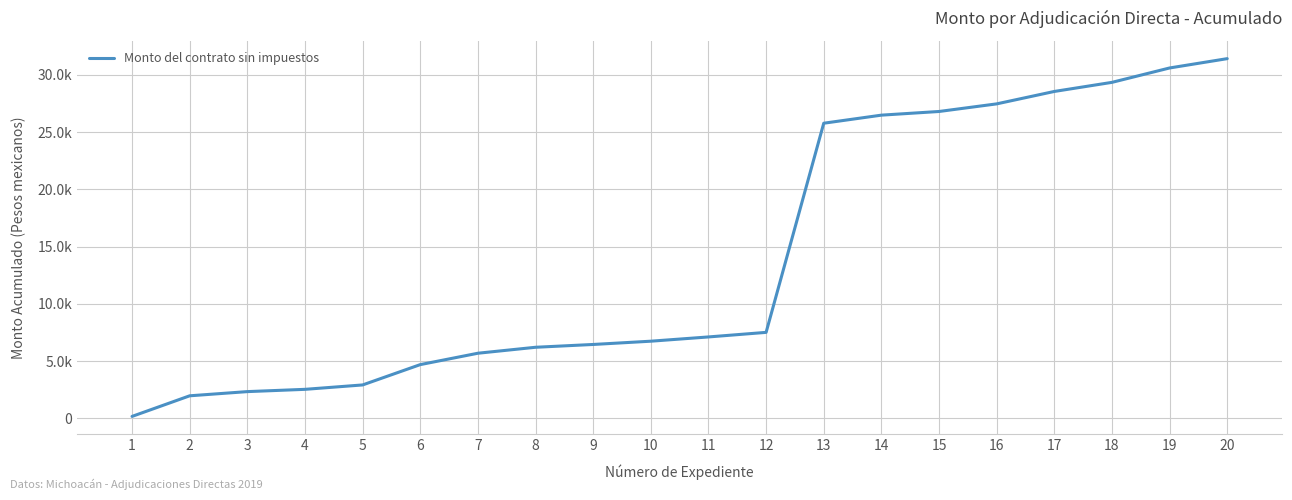

List the labels in order of value, largest first.

20, 19, 18, 17, 16, 15, 14, 13, 12, 11, 10, 9, 8, 7, 6, 5, 4, 3, 2, 1